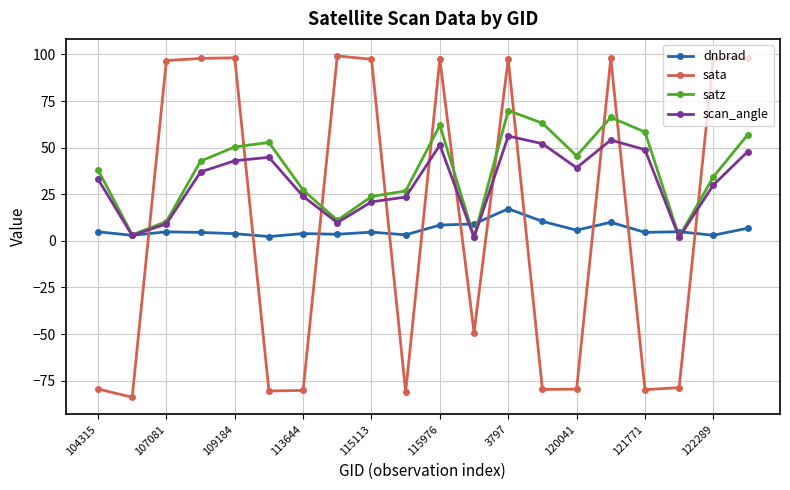

How many lines are shown in the chart?

4